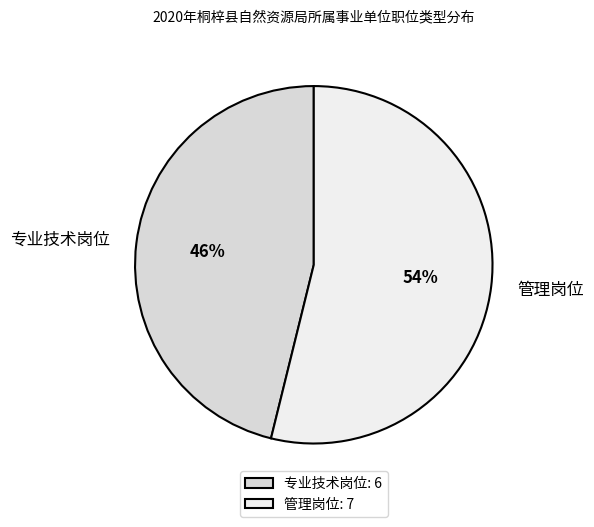

What is the majority slice?

管理岗位